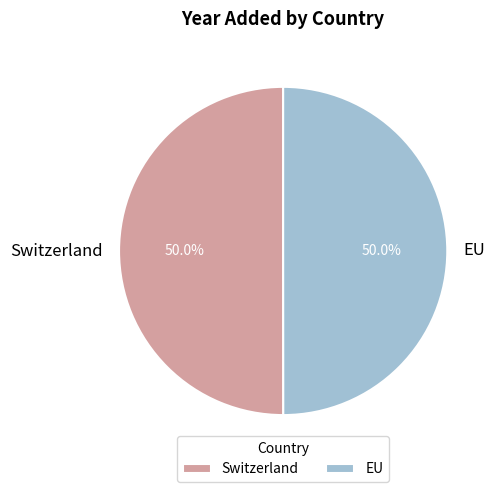

Is the sum of Switzerland and EU greater than half?

Yes